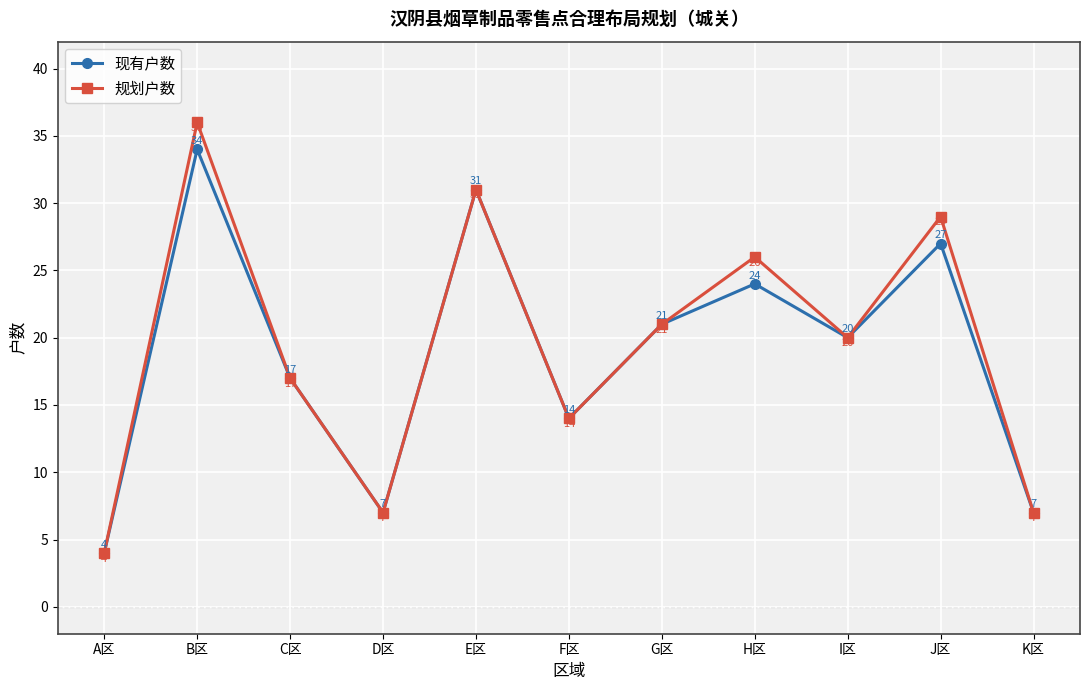

How many lines are shown in the chart?

2